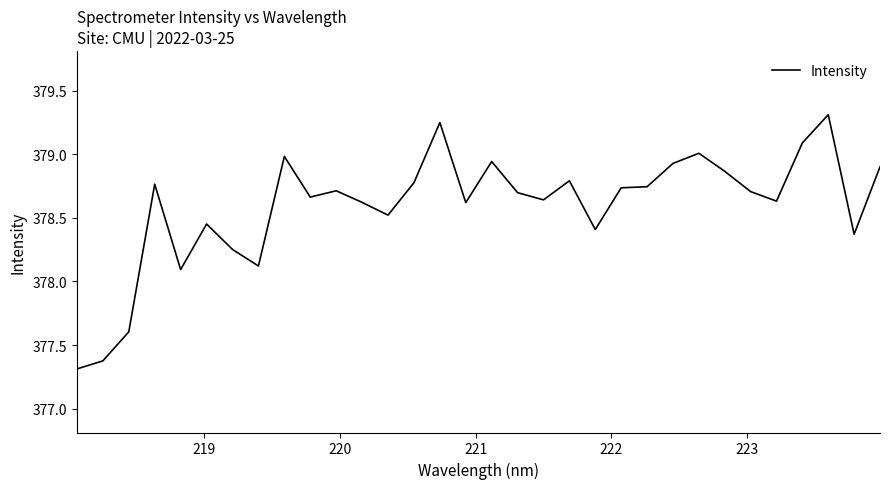

What is the difference between the maximum and minimum values?

2.0